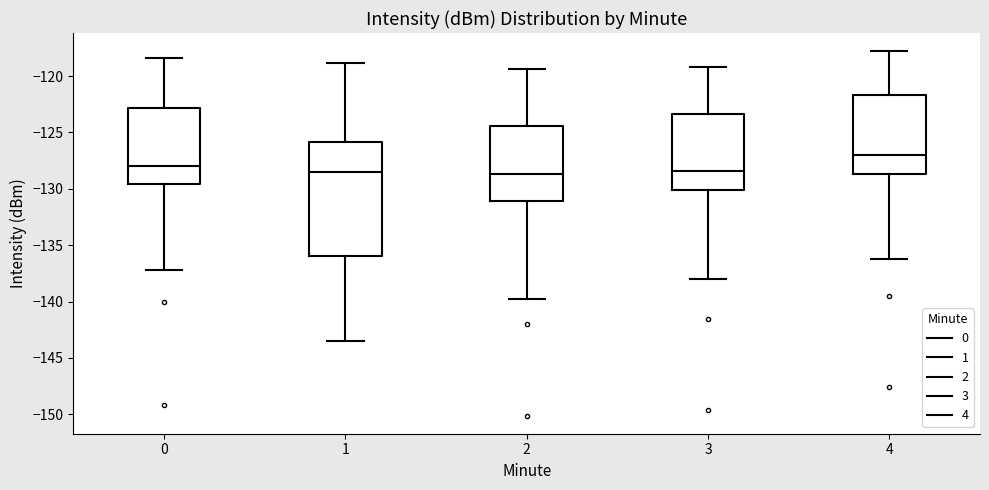

Which box has the highest median line?

4